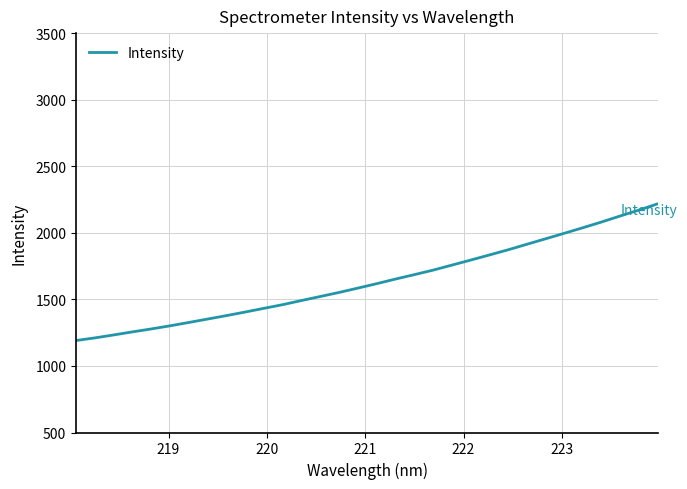

What is the difference between the maximum and minimum values?

1028.1